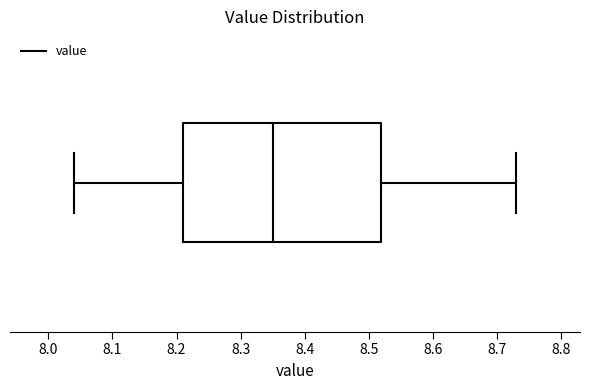

Read this box plot against the x-axis: the position of the median line, the range covered by the box, and the ends of both whiskers. The values are not printed on the chart, so give them approximately, as read against the axis.

median 8.35, box 8.21 to 8.52, whiskers 8.04 to 8.73